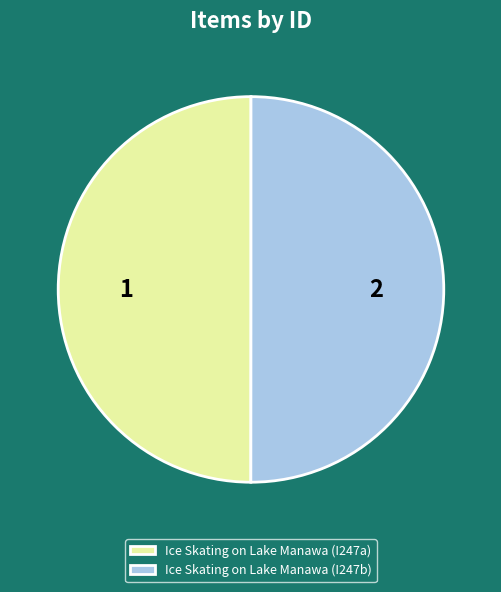

What is the ratio of the value at Ice Skating on Lake Manawa (I247a) to the value at Ice Skating on Lake Manawa (I247b)?

1.0